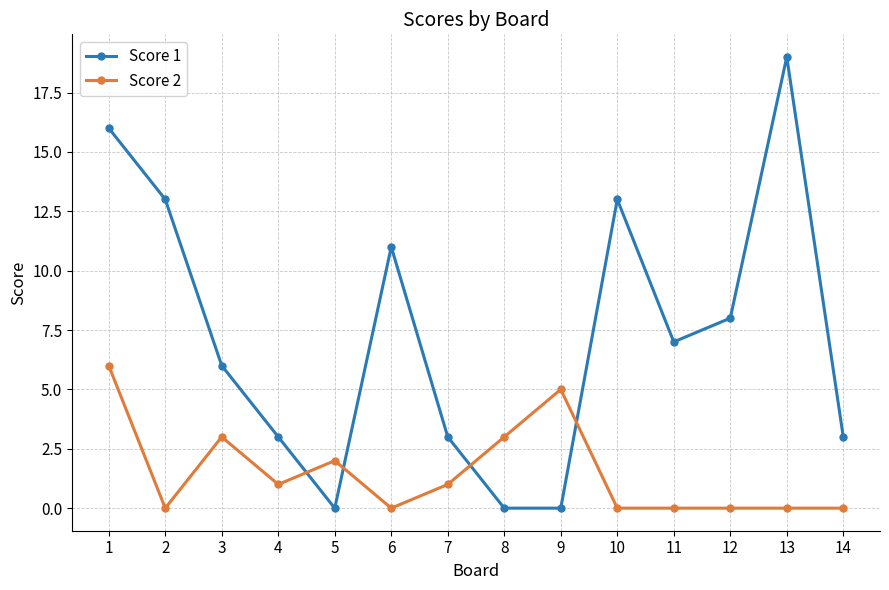

Where is the first local maximum for Score 1?

6